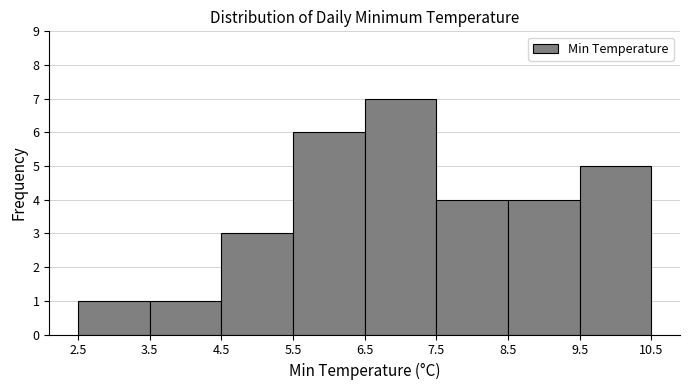

Reading left to right, list every bar in this chart as the range it spans on the x-axis followed by its height. The values are not printed on the chart, so give them approximately, as read against the axis.

2.5 to 3.5: 1
3.5 to 4.5: 1
4.5 to 5.5: 3
5.5 to 6.5: 6
6.5 to 7.5: 7
7.5 to 8.5: 4
8.5 to 9.5: 4
9.5 to 10.5: 5